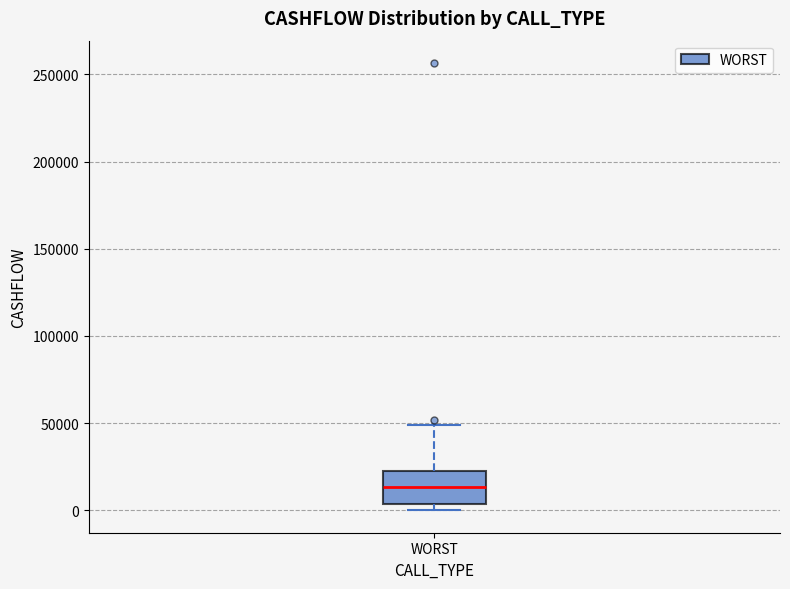

Transcribe this box plot: give where the median line is, the range the box spans, and where the two whiskers end, as read against the y-axis. The values are not printed on the chart, so give them approximately, as read against the axis.

median 15000, box 5000 to 20000, whiskers 0 to 50000